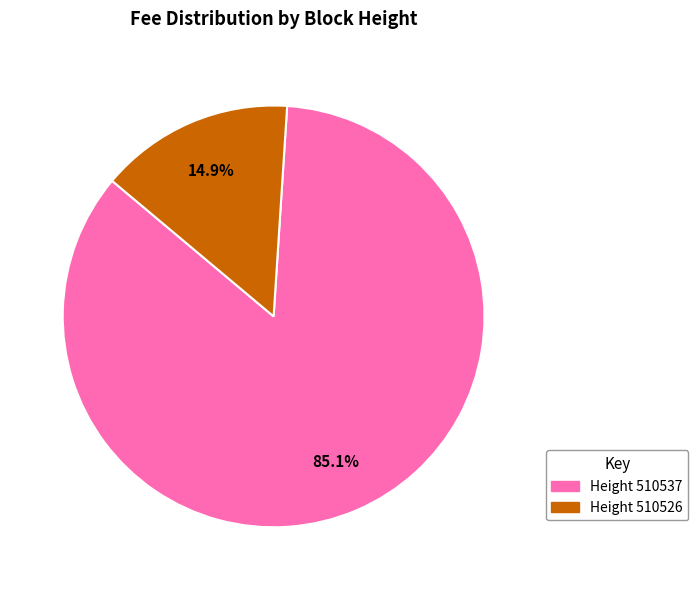

Does any single category account for the majority?

Yes